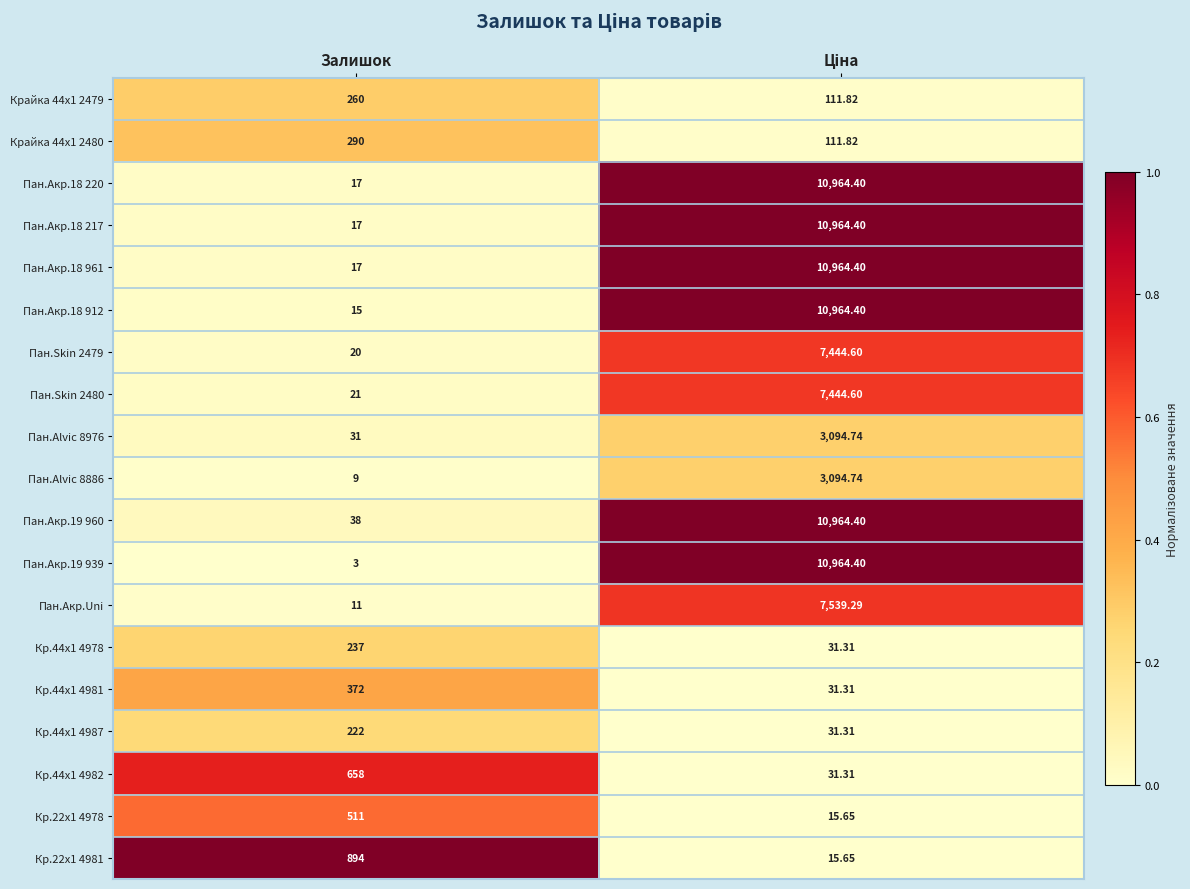

Which series has the largest total across all categories?

Пан.Акр.19 960